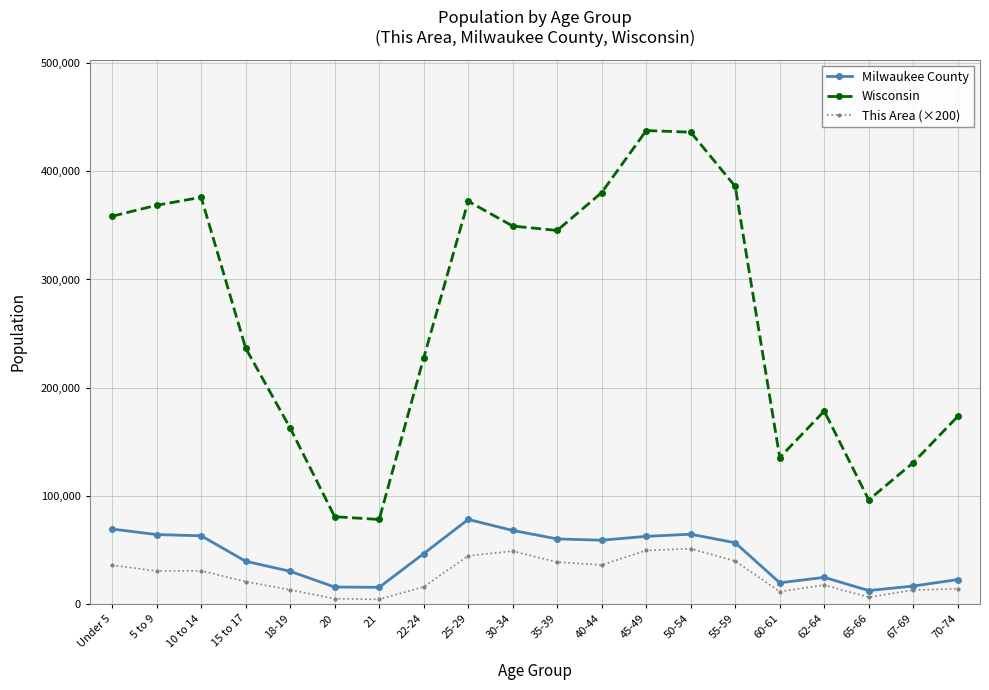

True or false: Wisconsin and Milwaukee County intersect in this chart.

False